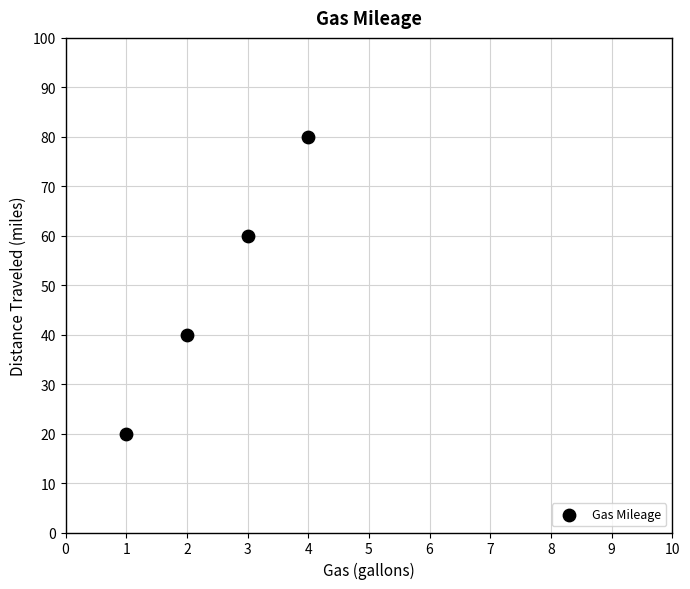

What is the range of X values (max minus min)?

3